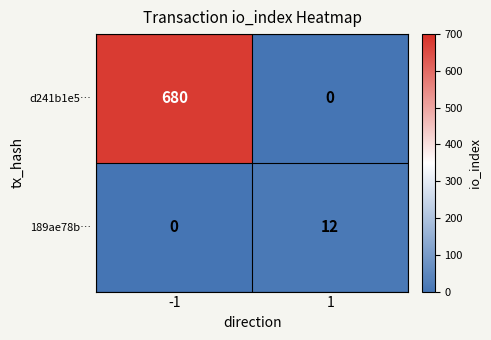

What is the average value of the 189ae78b… series?

6